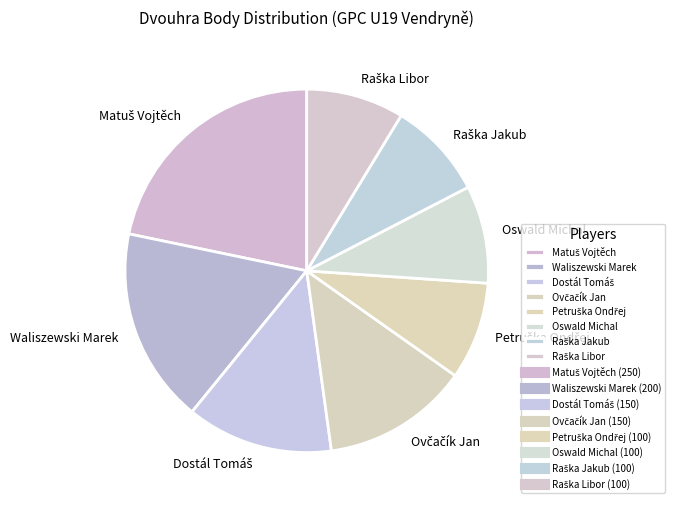

Is it true that Waliszewski Marek is 32% of the pie?

False